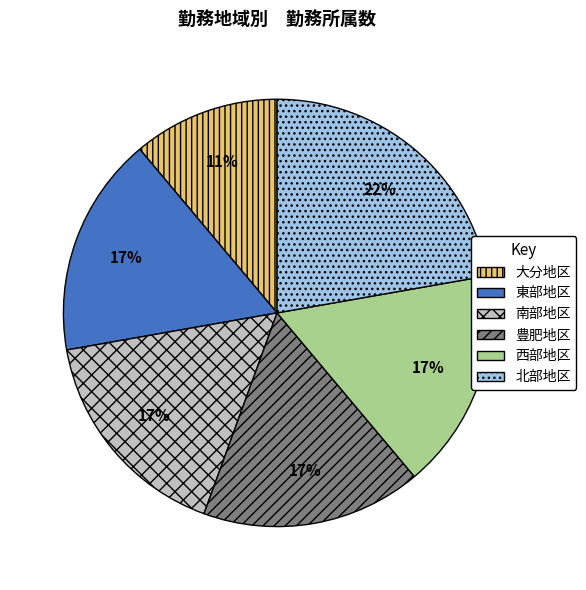

Which category has the biggest portion of the pie?

北部地区